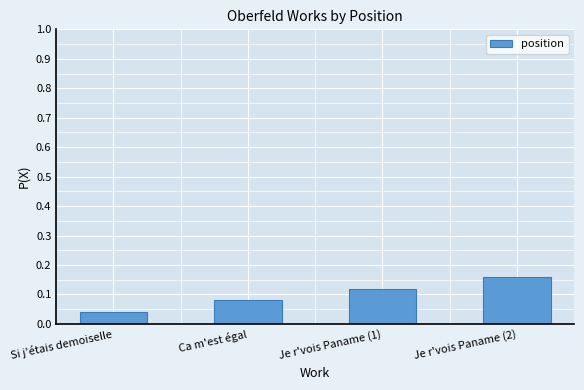

Does the chart contain any negative values?

No